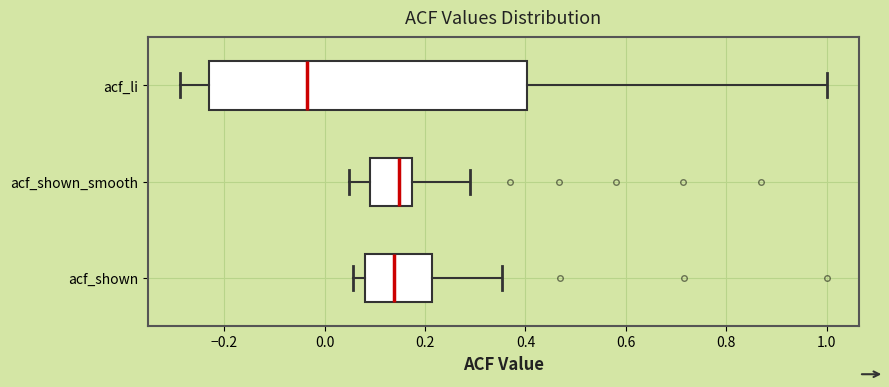

Reading bottom to top, read every box against the x-axis: the position of its median line, the range the box covers, and the ends of its whiskers. The values are not printed on the chart, so give them approximately, as read against the axis.

acf_shown: median 0.14, box 0.08 to 0.22, whiskers 0.06 to 0.36
acf_shown_smooth: median 0.14, box 0.10 to 0.18, whiskers 0.04 to 0.28
acf_li: median -0.04, box -0.24 to 0.40, whiskers -0.28 to 1.00